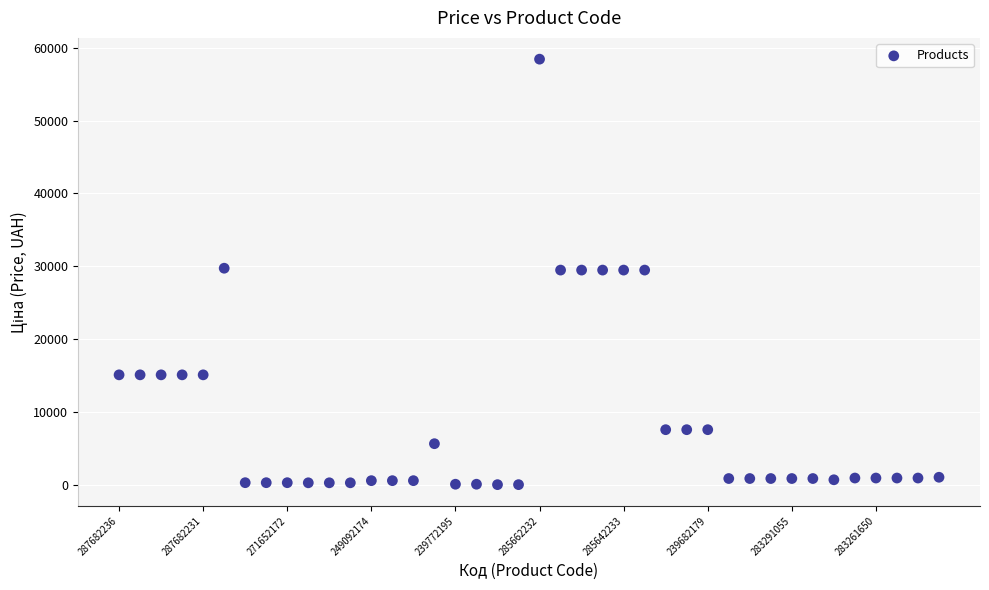

What is the range of Y values (max minus min)?

58369.5